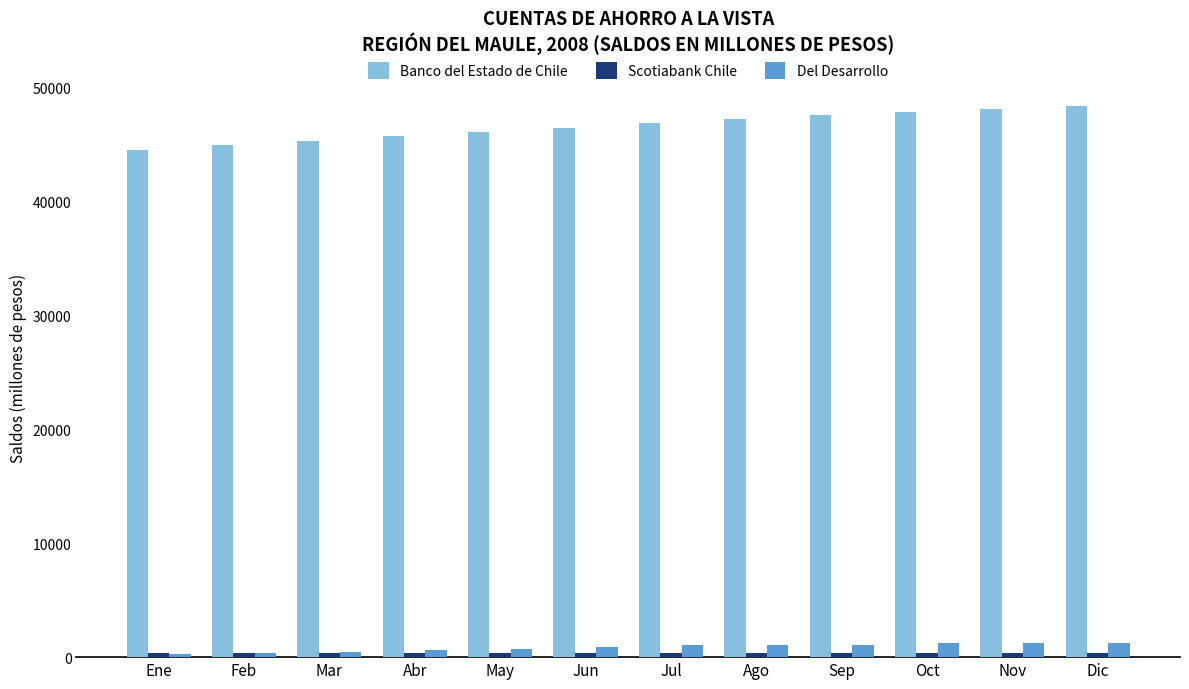

Which series has the largest range (max minus min)?

Banco del Estado de Chile